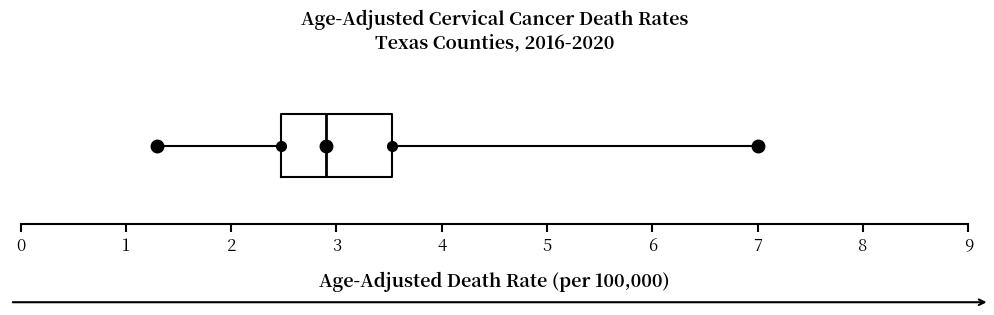

Where is the right edge of the box on the x-axis? The values are not printed on the chart, so give them approximately, as read against the axis.

3.5